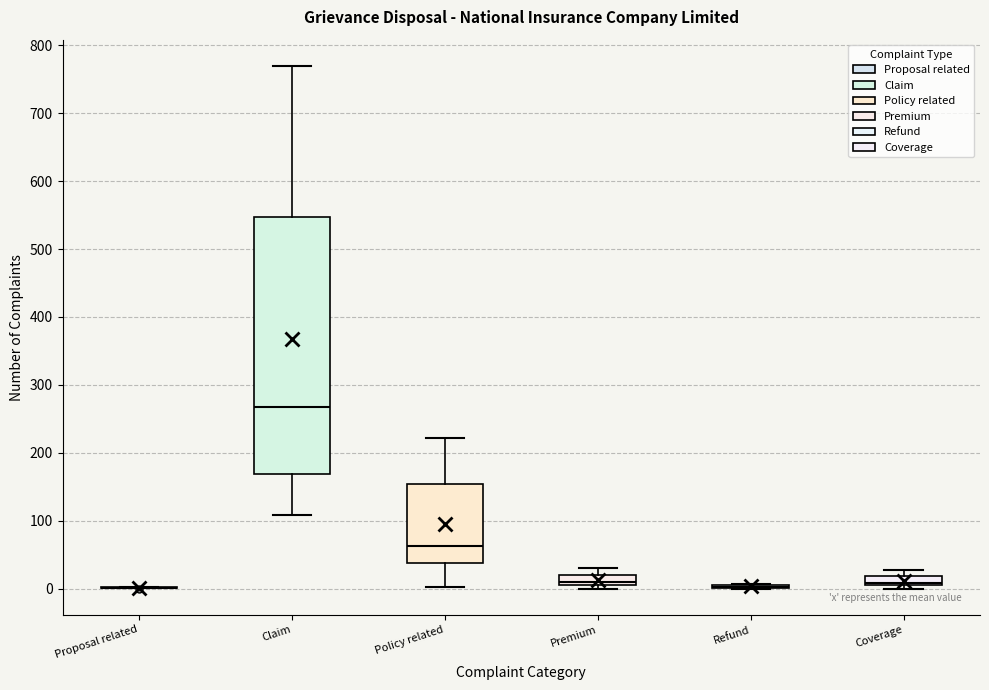

Where is the upper edge of the box for Premium on the y-axis? The values are not printed on the chart, so give them approximately, as read against the axis.

20